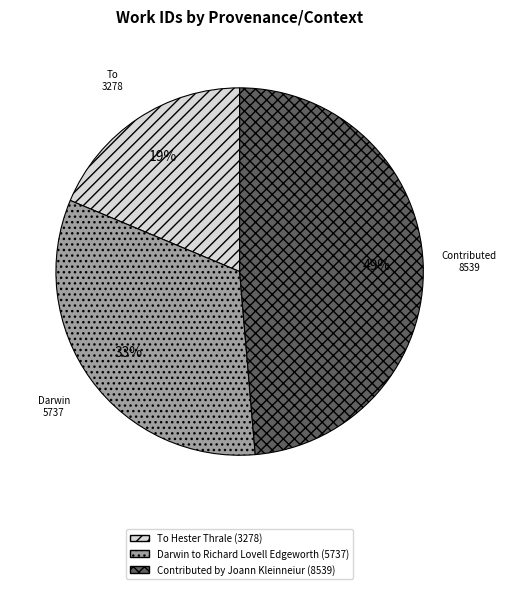

To the nearest percent, what is the average slice percentage?

33%